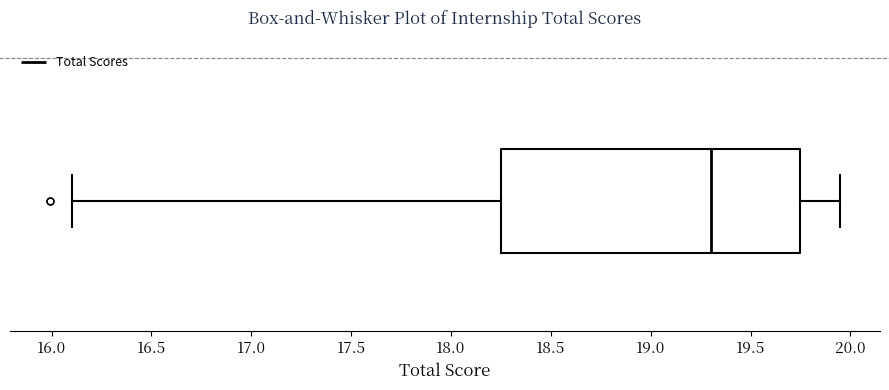

Where does the median line of the box sit on the x-axis? The values are not printed on the chart, so give them approximately, as read against the axis.

19.30